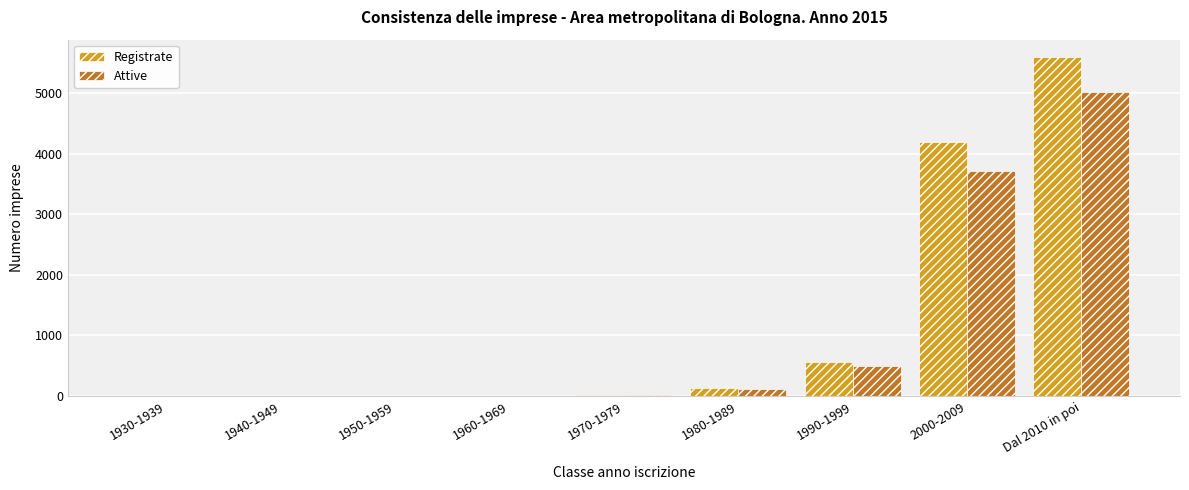

Which series has the largest total across all categories?

Registrate